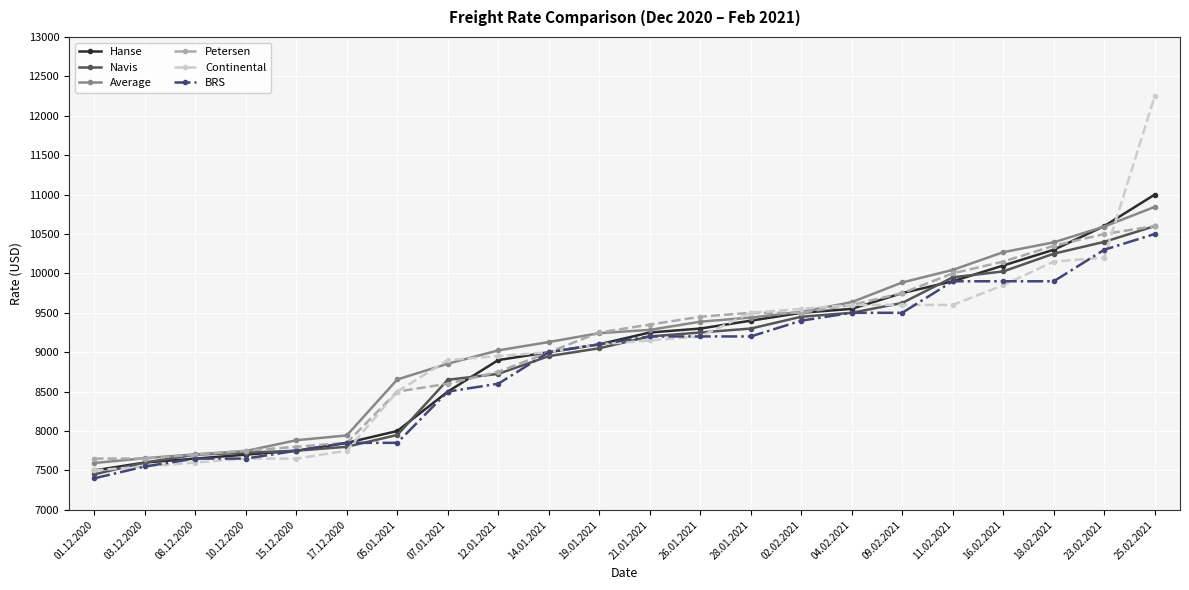

Reading left to right, transcribe all the data shown in this chart.

Hanse: 01.12.2020=7500	03.12.2020=7600	08.12.2020=7650	10.12.2020=7700	15.12.2020=7750	17.12.2020=7850	05.01.2021=8000	07.01.2021=8500	12.01.2021=8900	14.01.2021=9000	19.01.2021=9100	21.01.2021=9250	26.01.2021=9300	28.01.2021=9400	02.02.2021=9500	04.02.2021=9550	09.02.2021=9750	11.02.2021=9900	16.02.2021=10100	18.02.2021=10300	23.02.2021=10600	25.02.2021=11000
Navis: 01.12.2020=7450	03.12.2020=7600	08.12.2020=7700	10.12.2020=7725	15.12.2020=7750	17.12.2020=7800	05.01.2021=7950	07.01.2021=8650	12.01.2021=8725	14.01.2021=8950	19.01.2021=9050	21.01.2021=9200	26.01.2021=9250	28.01.2021=9300	02.02.2021=9450	04.02.2021=9500	09.02.2021=9625	11.02.2021=9950	16.02.2021=10025	18.02.2021=10250	23.02.2021=10400	25.02.2021=10600
Average: 01.12.2020=7594	03.12.2020=7655	08.12.2020=7704	10.12.2020=7746	15.12.2020=7883	17.12.2020=7944	05.01.2021=8654	07.01.2021=8854	12.01.2021=9023	14.01.2021=9129	19.01.2021=9242	21.01.2021=9283	26.01.2021=9387	28.01.2021=9440	02.02.2021=9512	04.02.2021=9635	09.02.2021=9885	11.02.2021=10044	16.02.2021=10269	18.02.2021=10394	23.02.2021=10594	25.02.2021=10844
Petersen: 01.12.2020=7650	03.12.2020=7650	08.12.2020=7700	10.12.2020=7750	15.12.2020=7800	17.12.2020=7850	05.01.2021=8500	07.01.2021=8600	12.01.2021=8750	14.01.2021=9000	19.01.2021=9250	21.01.2021=9350	26.01.2021=9450	28.01.2021=9500	02.02.2021=9500	04.02.2021=9600	09.02.2021=9750	11.02.2021=10000	16.02.2021=10150	18.02.2021=10350	23.02.2021=10500	25.02.2021=10600
Continental: 01.12.2020=7500	03.12.2020=7550	08.12.2020=7600	10.12.2020=7650	15.12.2020=7650	17.12.2020=7750	05.01.2021=8500	07.01.2021=8900	12.01.2021=8950	14.01.2021=9000	19.01.2021=9100	21.01.2021=9150	26.01.2021=9200	28.01.2021=9500	02.02.2021=9550	04.02.2021=9600	09.02.2021=9600	11.02.2021=9600	16.02.2021=9850	18.02.2021=10150	23.02.2021=10200	25.02.2021=12250
BRS: 01.12.2020=7400	03.12.2020=7550	08.12.2020=7650	10.12.2020=7650	15.12.2020=7750	17.12.2020=7850	05.01.2021=7850	07.01.2021=8500	12.01.2021=8600	14.01.2021=9000	19.01.2021=9100	21.01.2021=9200	26.01.2021=9200	28.01.2021=9200	02.02.2021=9400	04.02.2021=9500	09.02.2021=9500	11.02.2021=9900	16.02.2021=9900	18.02.2021=9900	23.02.2021=10300	25.02.2021=10500